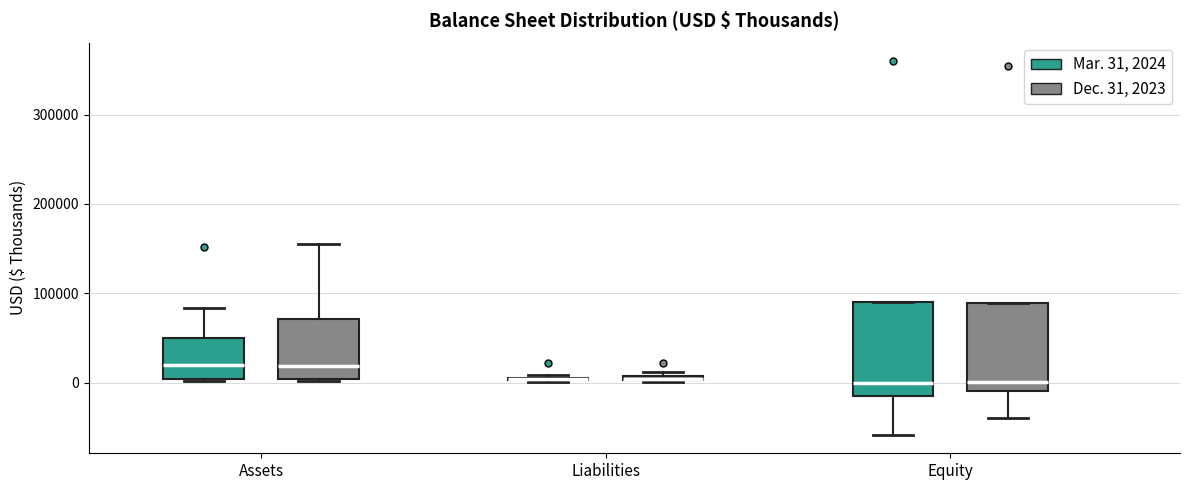

Where does the median line of the box for Assets (Mar. 31, 2024) sit on the y-axis? The values are not printed on the chart, so give them approximately, as read against the axis.

20000